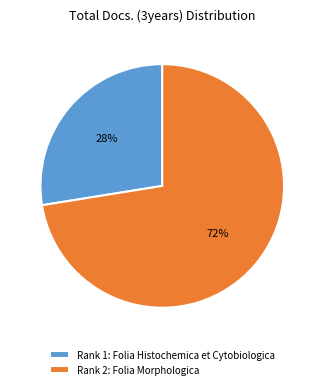

Combined, do Rank 1: Folia Histochemica et Cytobiologica and Rank 2: Folia Morphologica account for over 50%?

Yes